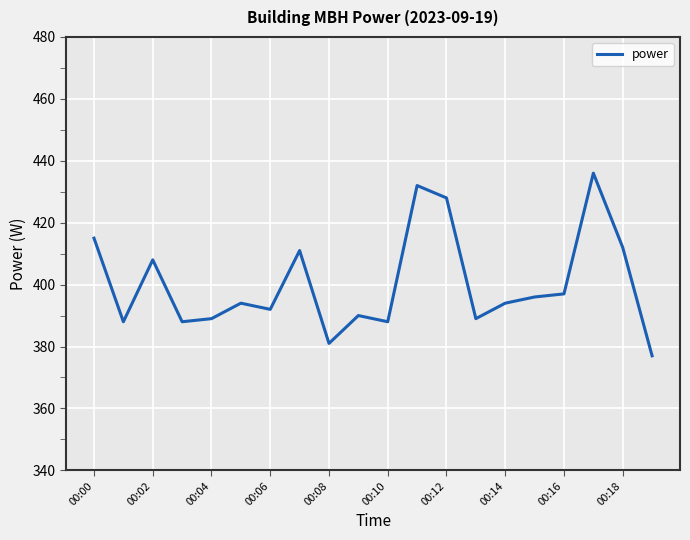

How many distinct data groups are displayed?

1